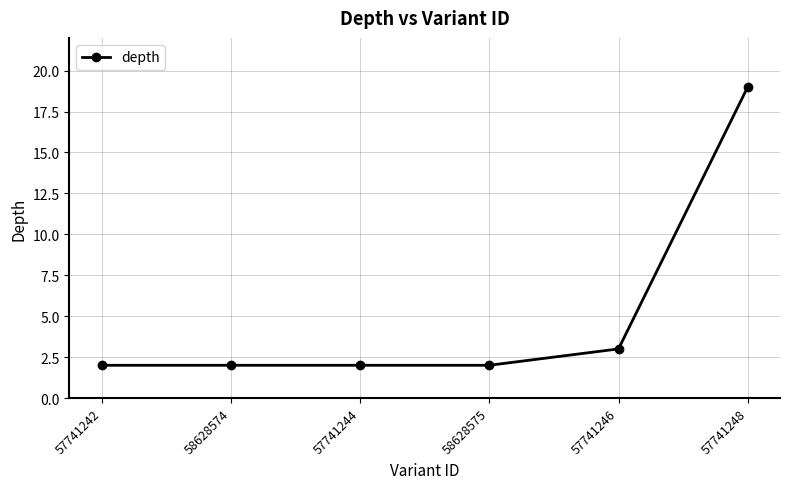

At which label is the value closest to 10?

57741246